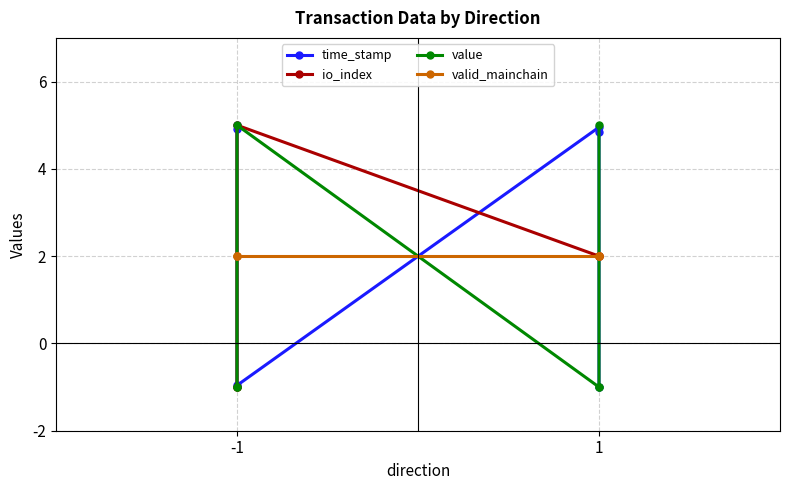

Does the chart display data point markers on the line(s)?

Yes